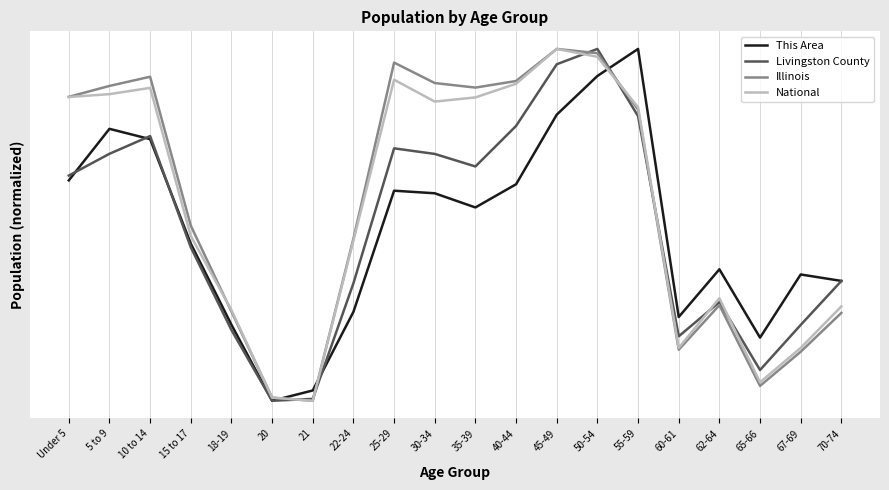

Between which two adjacent categories do This Area and Livingston County first intersect?

Under 5 and 5 to 9